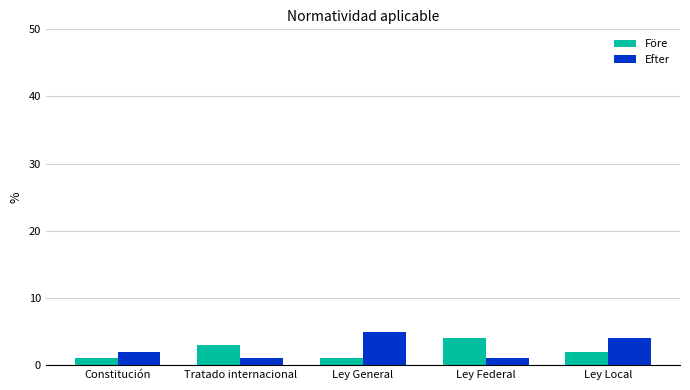

What is the difference between the highest and lowest values at Ley General?

4